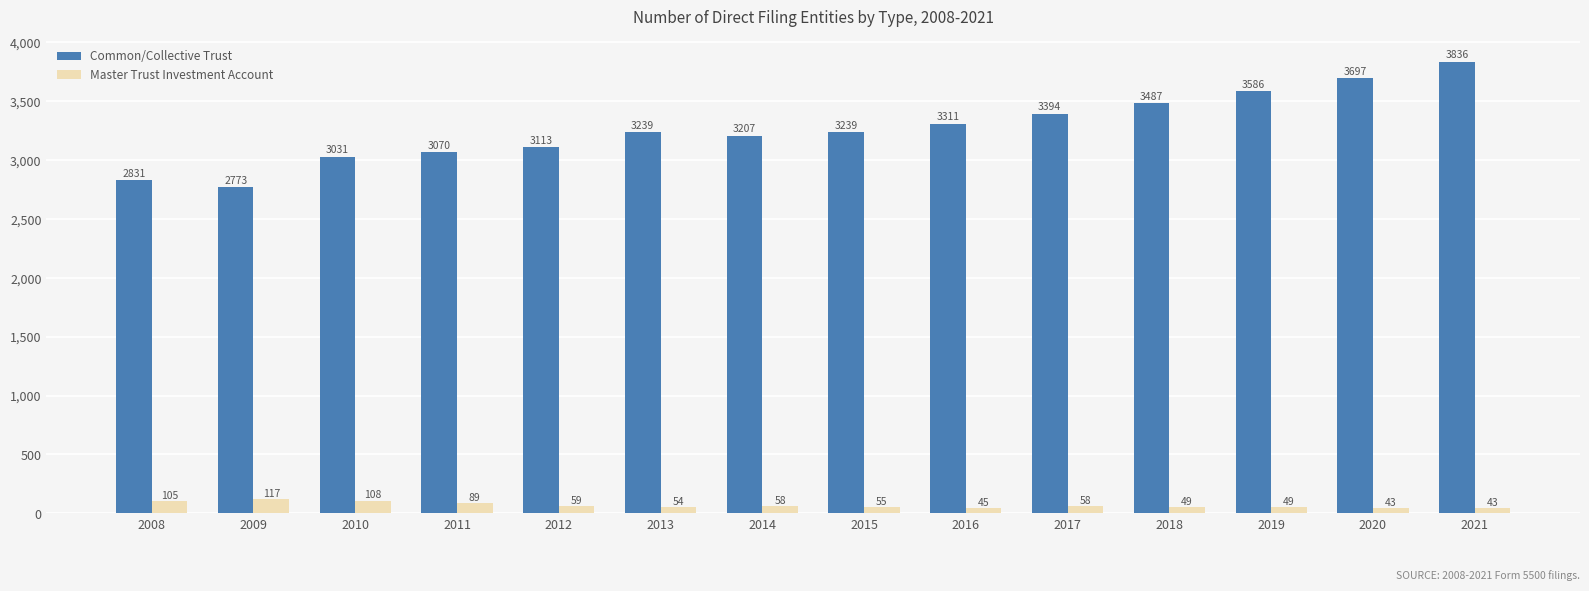

What are all the series names shown in the legend?

Common/Collective Trust, Master Trust Investment Account